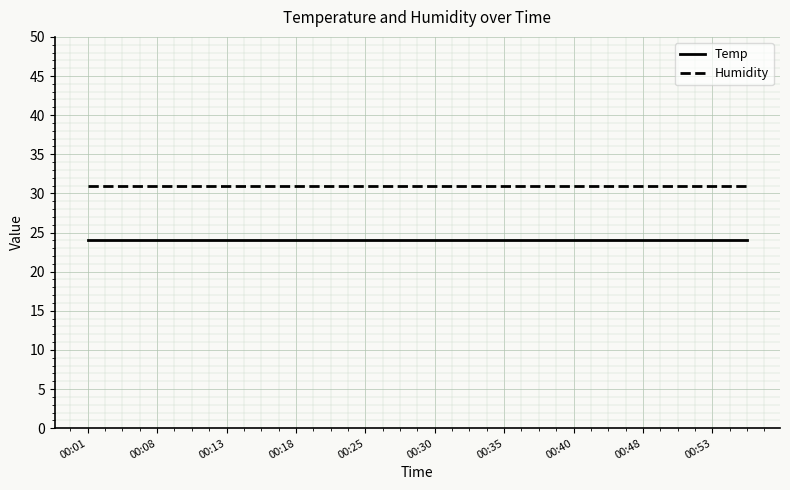

What is the smallest value displayed?

24